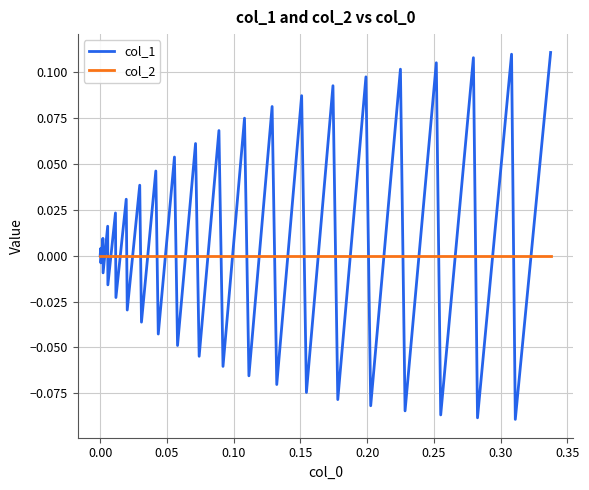

Which series has the widest spread of values?

col_1